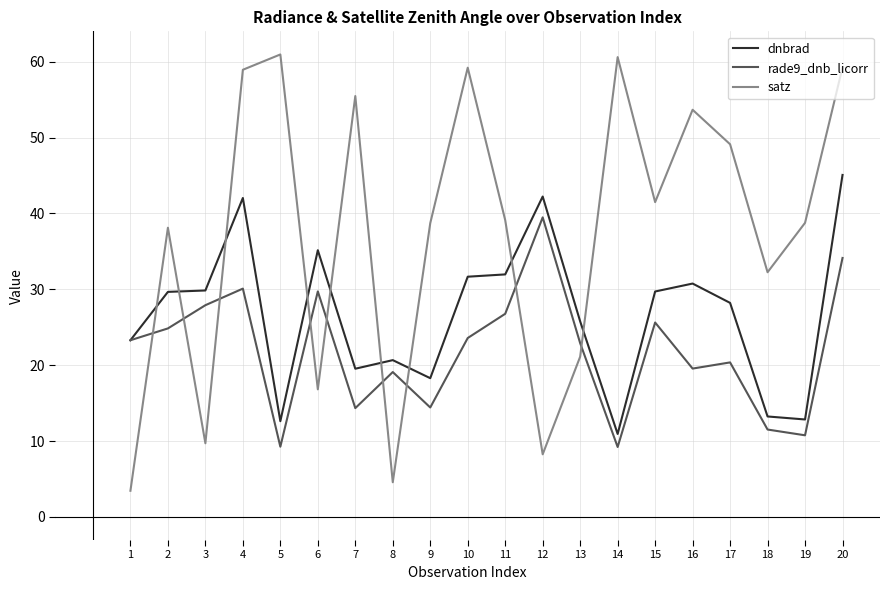

What is the average value of the rade9_dnb_licorr series?

21.8